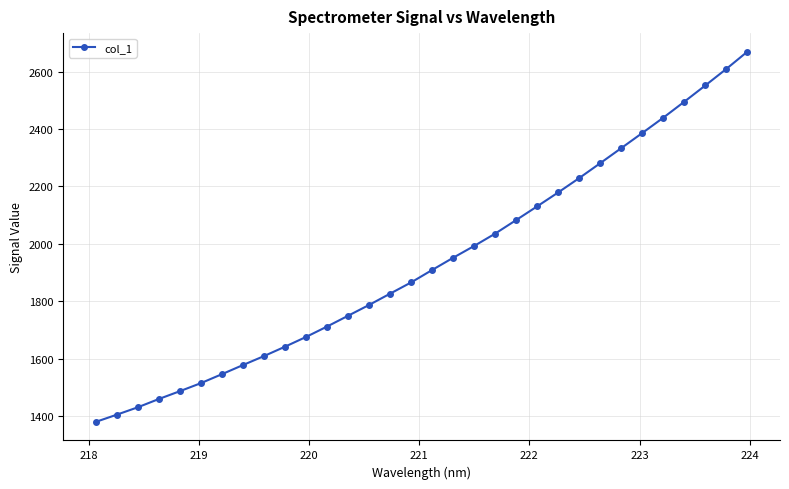

Reading left to right, transcribe all the data shown in this chart.

1379.3	1404.4	1430.2	1459.1	1486.4	1514.5	1545.7	1577.5	1608.8	1641.5	1675.5	1711.8	1749.4	1787.1	1826.5	1865.7	1909.0	1951.6	1992.8	2035.9	2083.2	2131.0	2179.4	2229.5	2281.3	2333.8	2386.4	2439.8	2495.5	2552.1	2609.7	2669.7